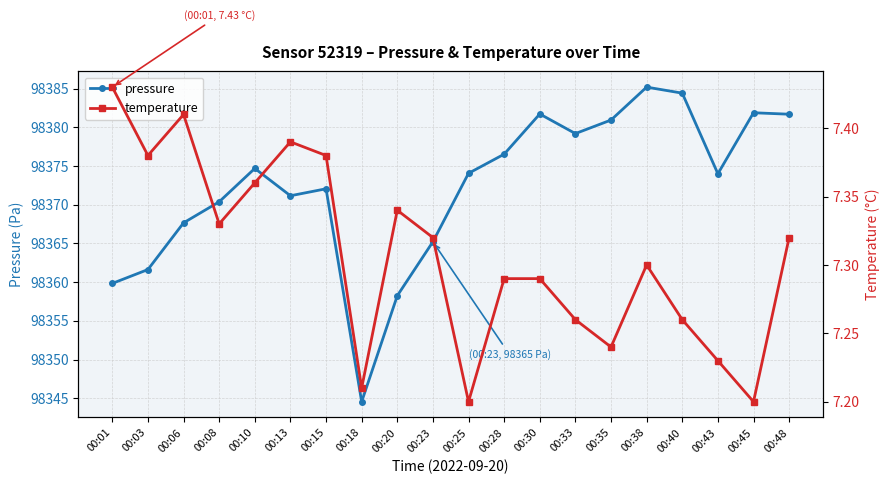

At which category does temperature reach its first local peak?

00:06